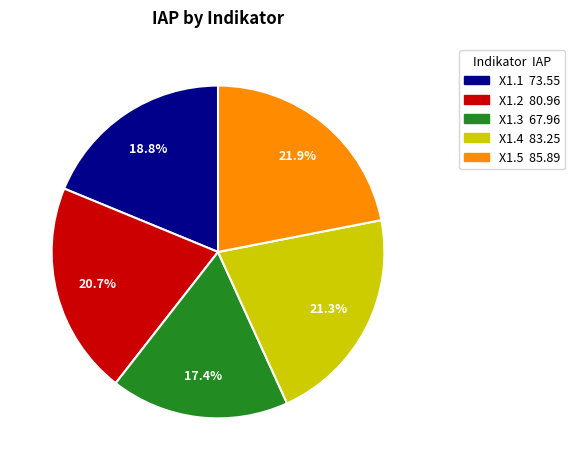

How many slices are in this pie chart?

5